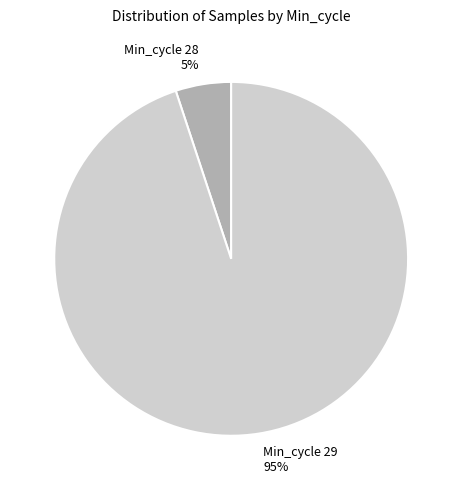

How many slices are in this pie chart?

2